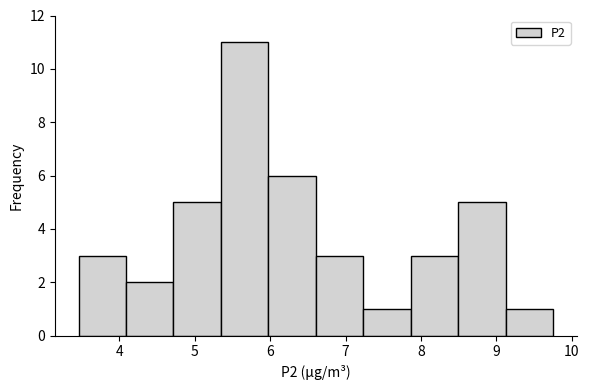

What is the height of the bar covering 7.2 to 7.9 on the x-axis? Neither the bar edges nor the heights are printed on the chart, so give them approximately, as read against the axes.

1